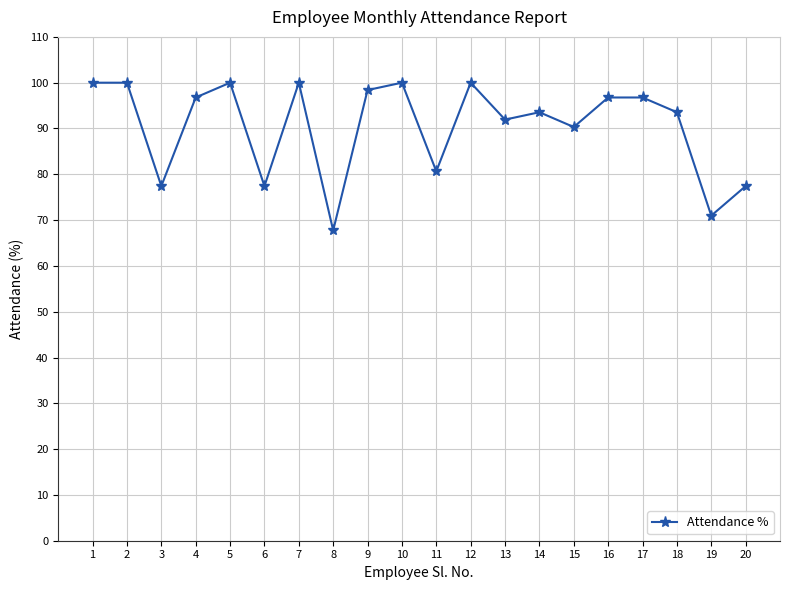

What is the difference between the second highest and second lowest values?

29.0